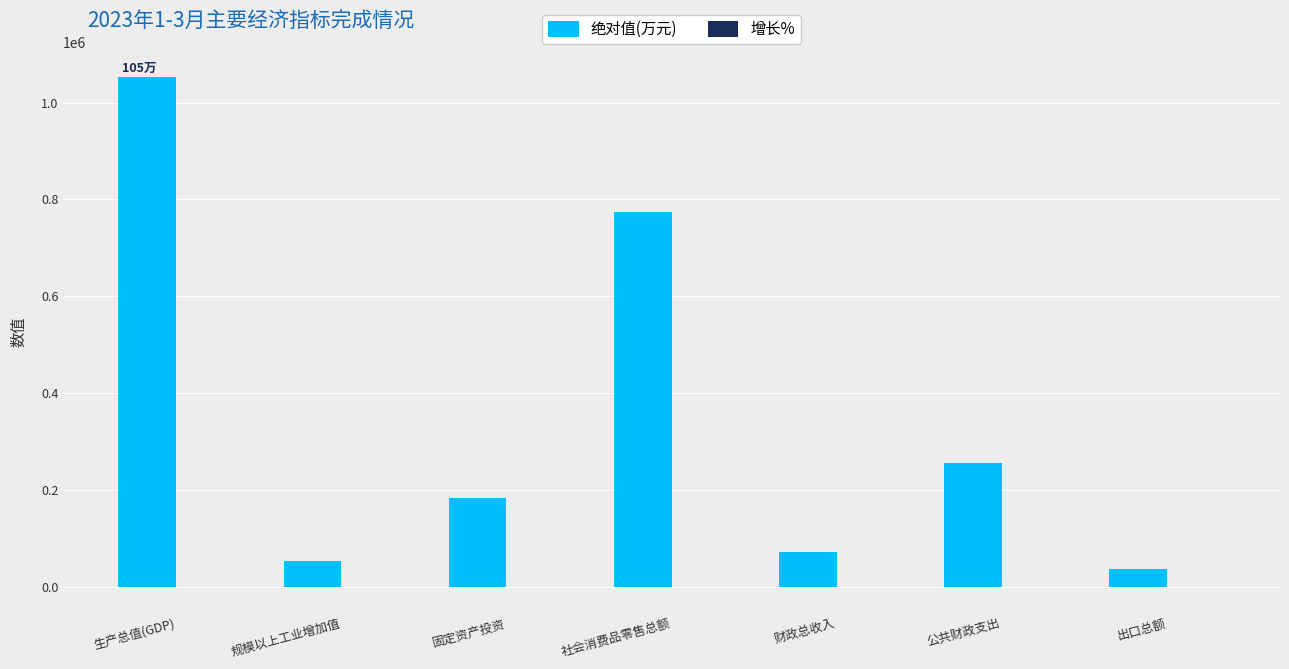

What is the average value of the 绝对值(万元) series?

346770.2